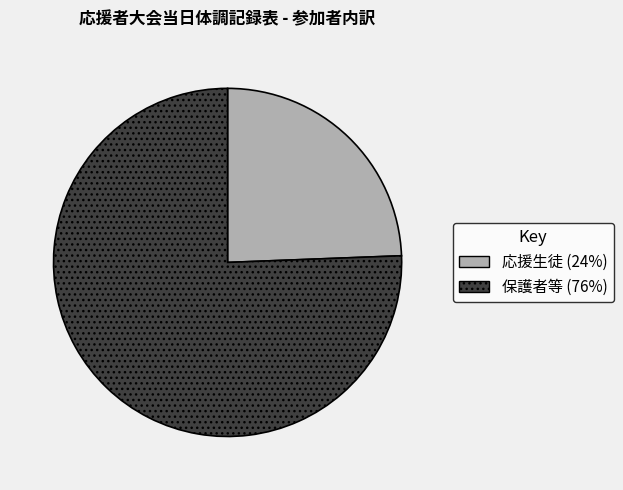

Rank the categories by value from highest to lowest.

保護者等, 応援生徒